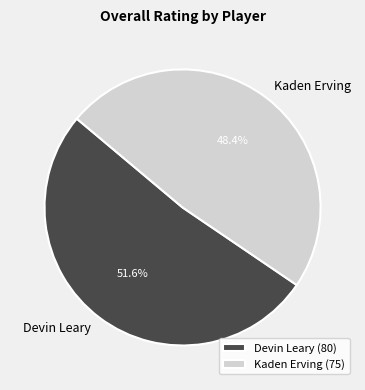

What percentage is the Devin Leary slice, to the nearest percent?

52%